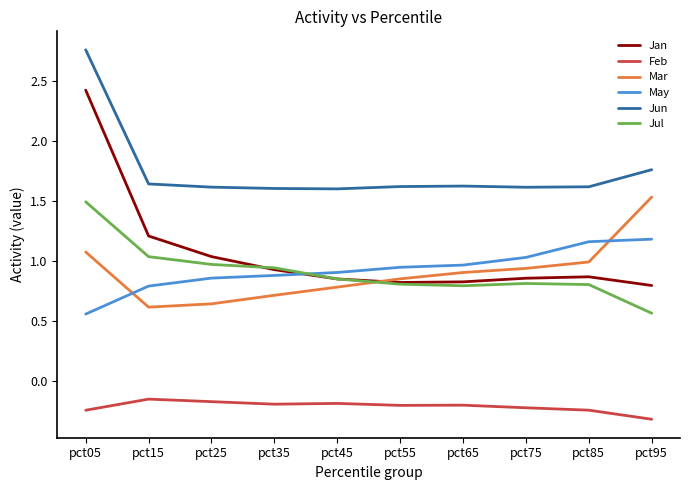

What is the difference between the maximum and second lowest values in the May series?

0.4